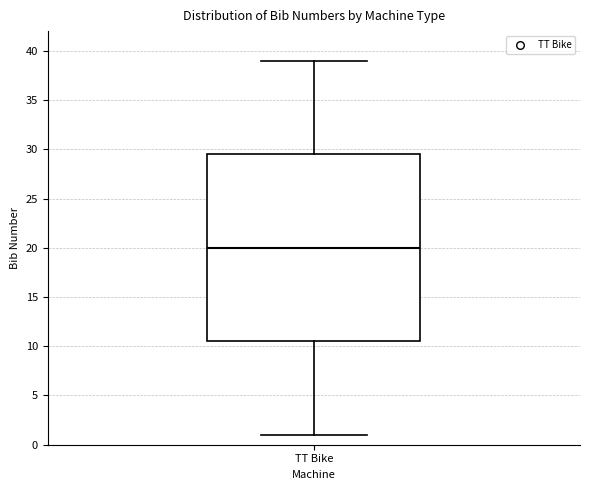

Transcribe this box plot: give where the median line is, the range the box spans, and where the two whiskers end, as read against the y-axis. The values are not printed on the chart, so give them approximately, as read against the axis.

median 20.0, box 10.5 to 29.5, whiskers 1.0 to 39.0